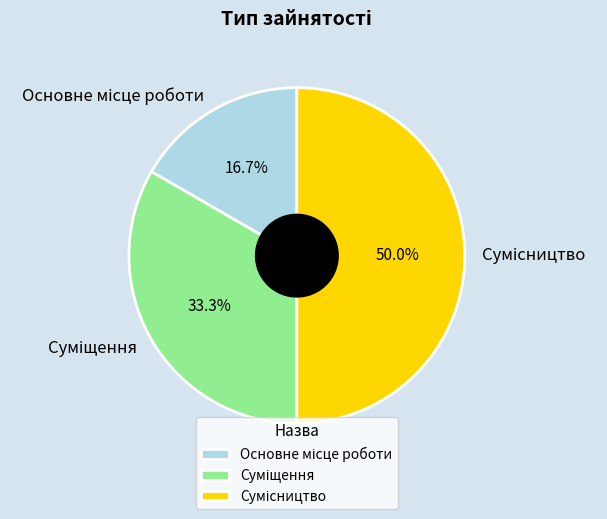

How many segments does this pie chart have?

3